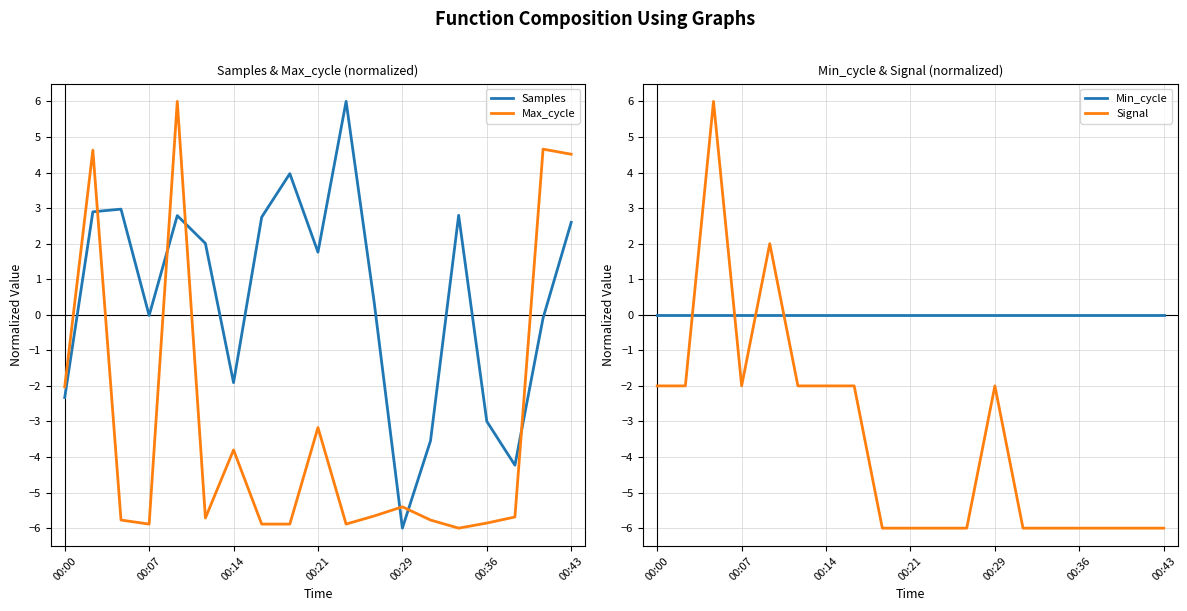

True or false: Samples and Max_cycle cross at least once.

True